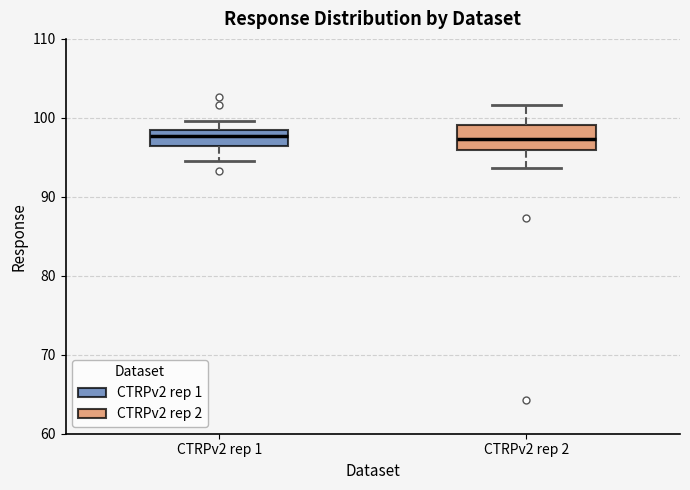

Reading left to right, transcribe this box plot: for each box, give where its median line is, the range the box spans, and where its two whiskers end, as read against the y-axis. The values are not printed on the chart, so give them approximately, as read against the axis.

CTRPv2 rep 1: median 98 (inside the box), box 96 to 98, whiskers 95 to 100
CTRPv2 rep 2: median 97, box 96 to 99, whiskers 94 to 102